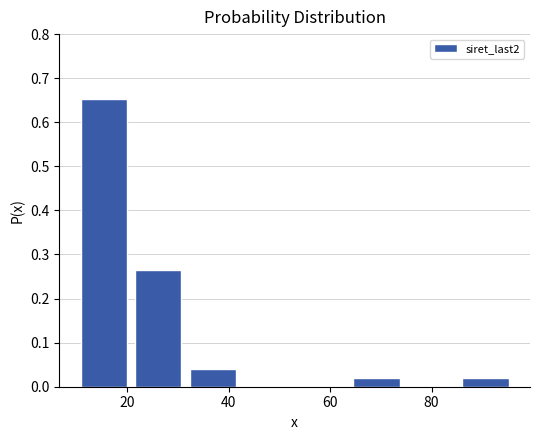

Reading left to right, transcribe this chart: for each bar, give the range it covers on the x-axis and its height. Neither the bar edges nor the heights are printed on the chart, so give them approximately, as read against the axes.

10 to 20: 0.65
20 to 32: 0.27
32 to 42: 0.04
42 to 54: 0
54 to 64: 0
64 to 74: 0.02
74 to 86: 0
86 to 96: 0.02